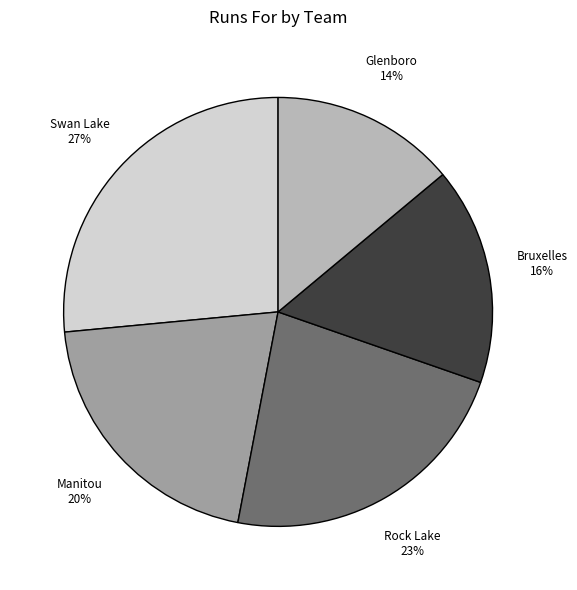

True or false: Manitou accounts for 20% of the total.

True